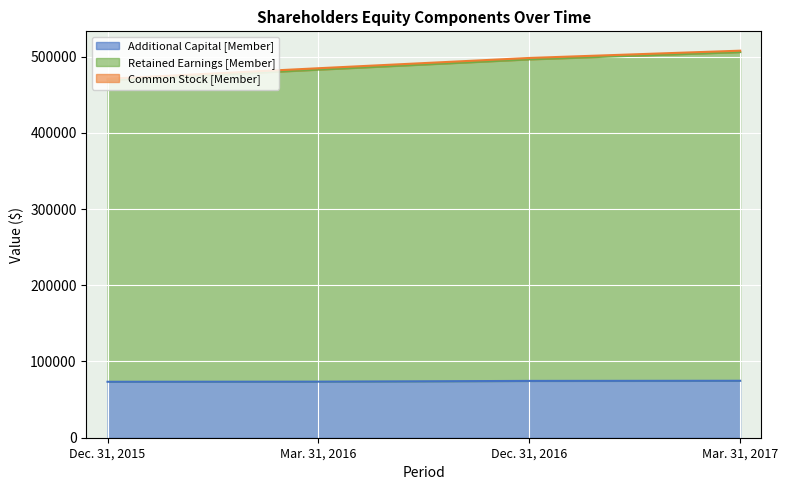

Rank the categories by Additional Capital [Member] value from lowest to highest.

Dec. 31, 2015, Mar. 31, 2016, Dec. 31, 2016, Mar. 31, 2017